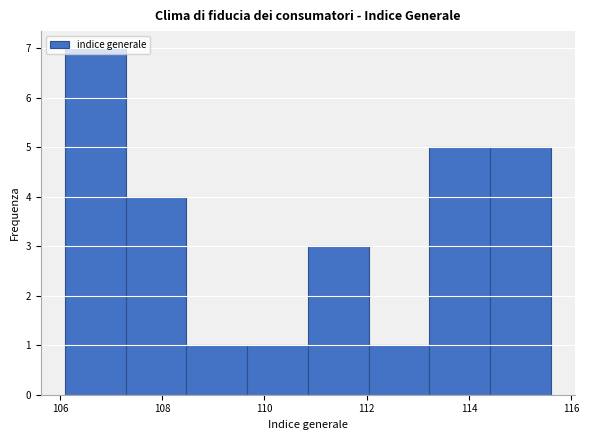

Reading left to right, list every bar in this chart as the range it spans on the x-axis followed by its height. Neither the bar edges nor the heights are printed on the chart, so give them approximately, as read against the axes.

106.2 to 107.2: 7
107.2 to 108.4: 4
108.4 to 109.6: 1
109.6 to 110.8: 1
110.8 to 112.0: 3
112.0 to 113.2: 1
113.2 to 114.4: 5
114.4 to 115.6: 5